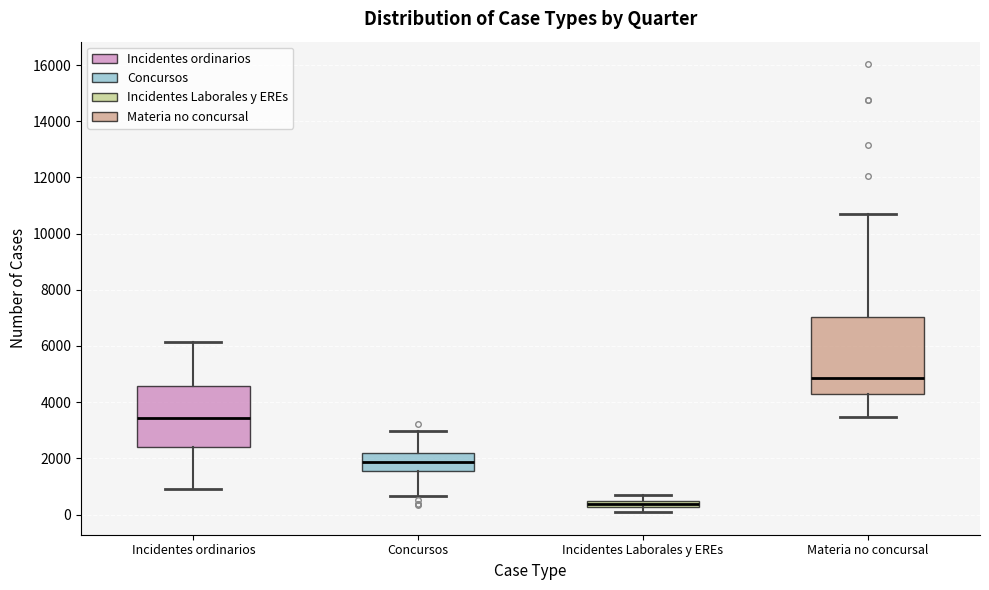

Which box's median line is the lowest?

Incidentes Laborales y EREs